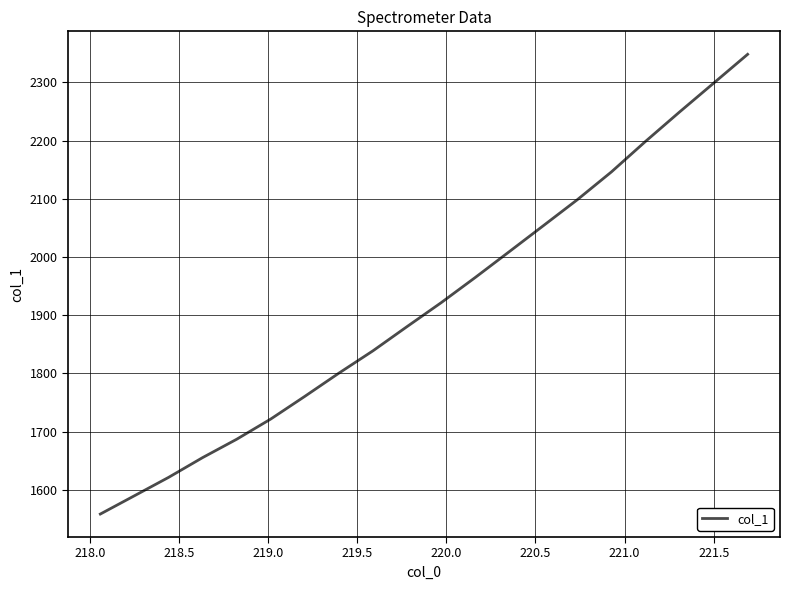

What is the maximum value shown in the chart?

2348.4